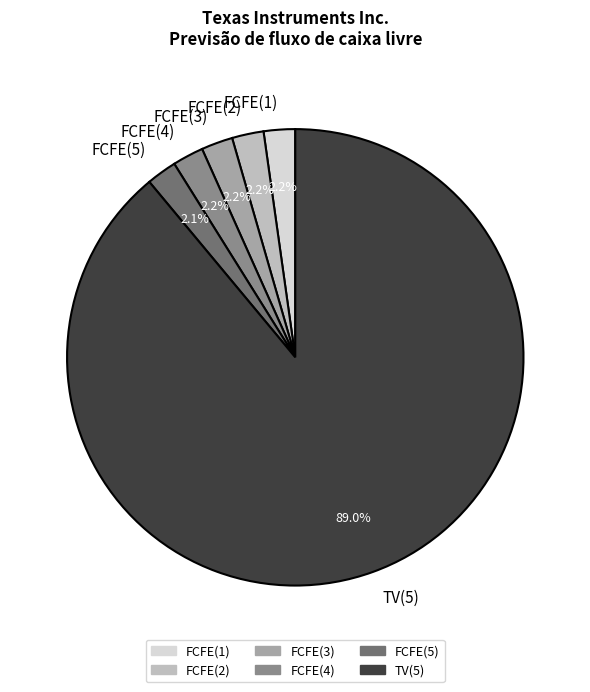

How much of the chart is everything except FCFE(3)?

97.8%